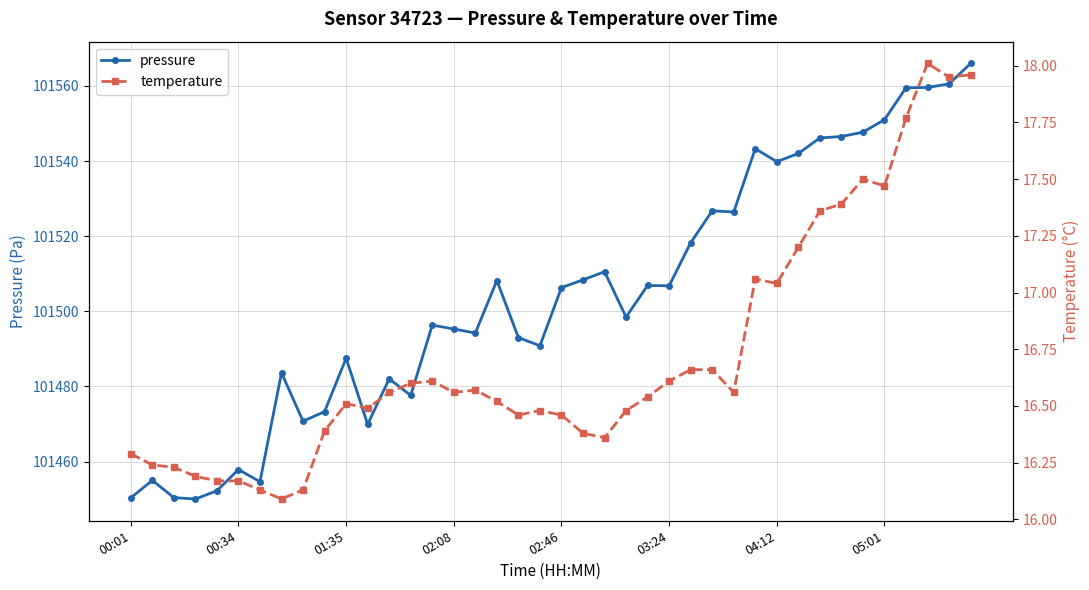

Rank the series by their average value, from highest to lowest.

pressure, temperature